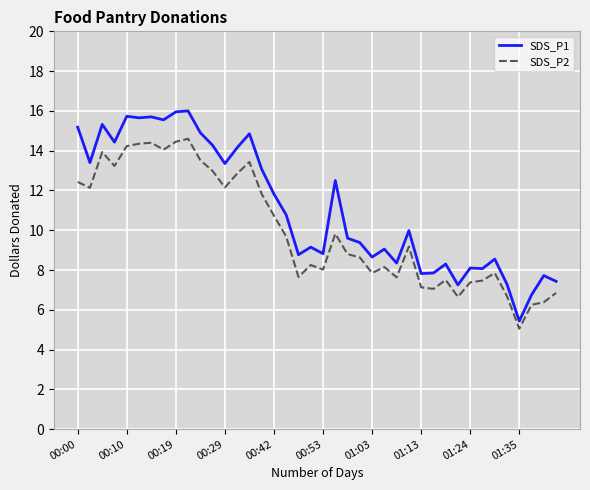

Which series has the largest range (max minus min)?

SDS_P1